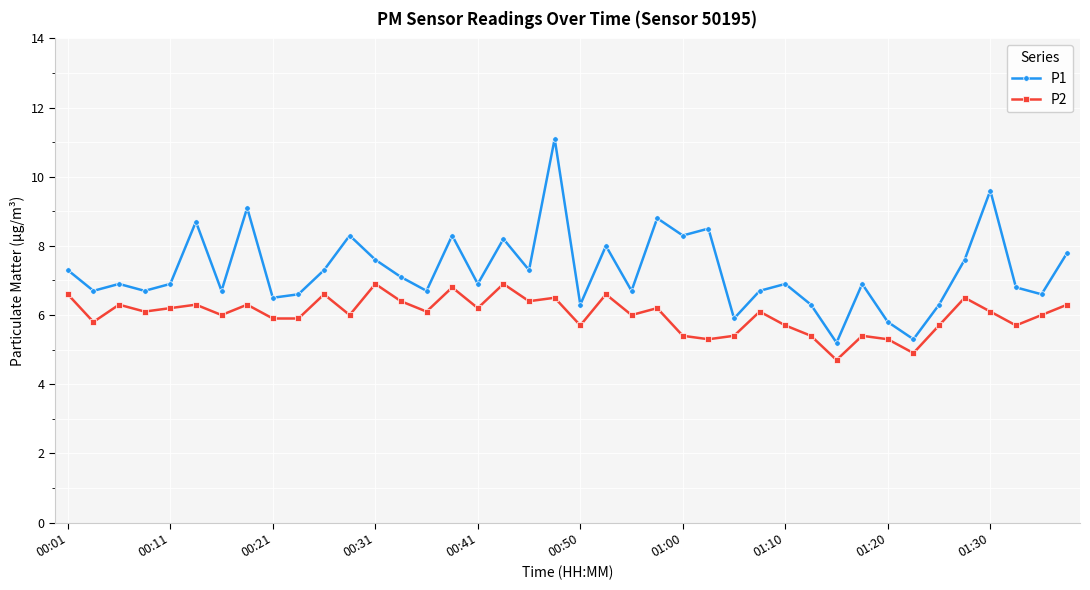

What is the difference between the second highest and second lowest values in the P2 series?

2.0